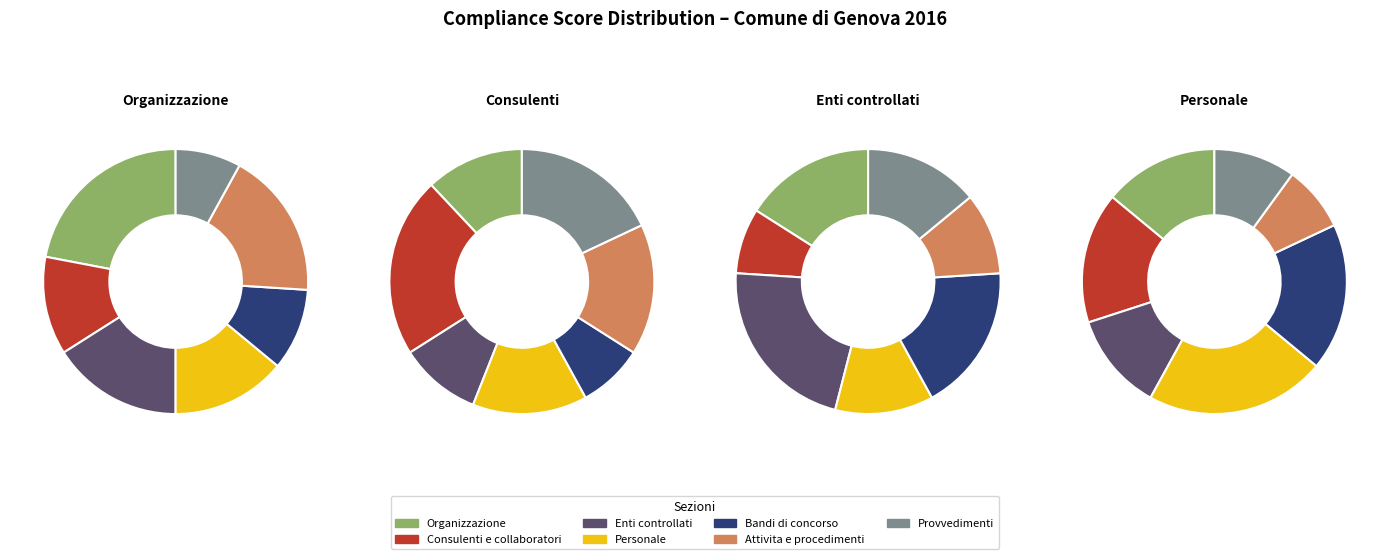

Is there a majority slice in this chart?

No